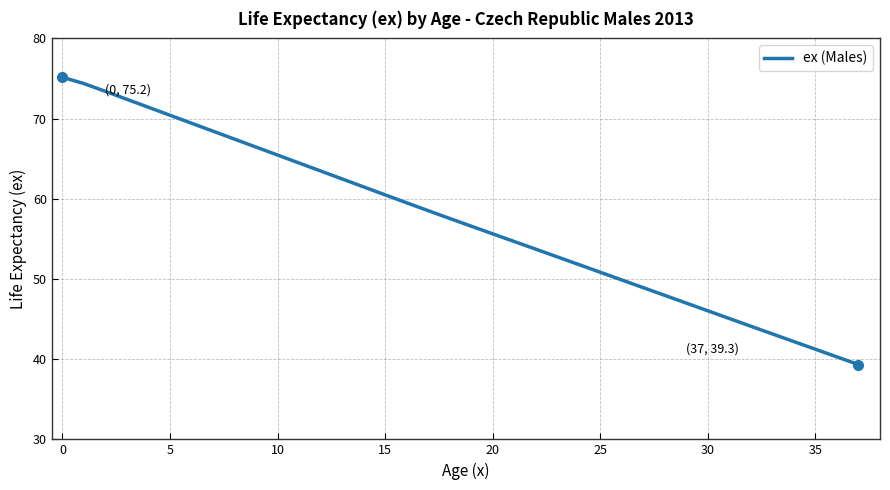

What is the smallest value displayed?

39.3